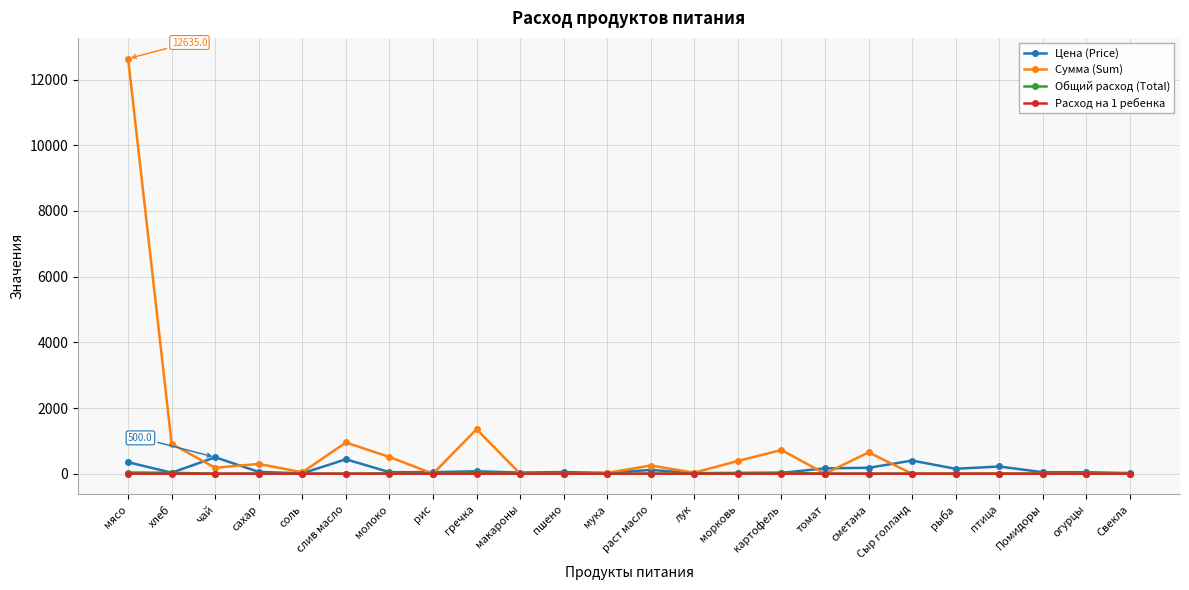

What is the sum of all Расход на 1 ребенка values?

0.4